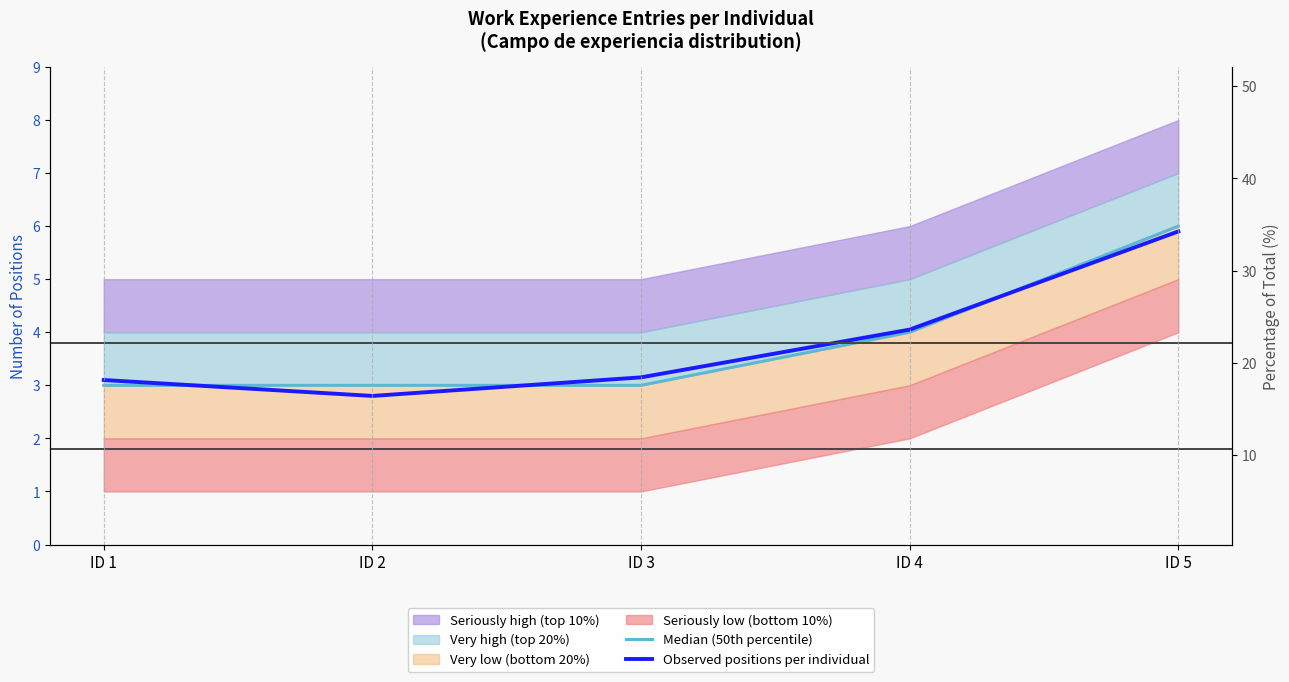

Which series ends up on top after the final intersection of Observed positions per individual and Median (50th percentile)?

Median (50th percentile)